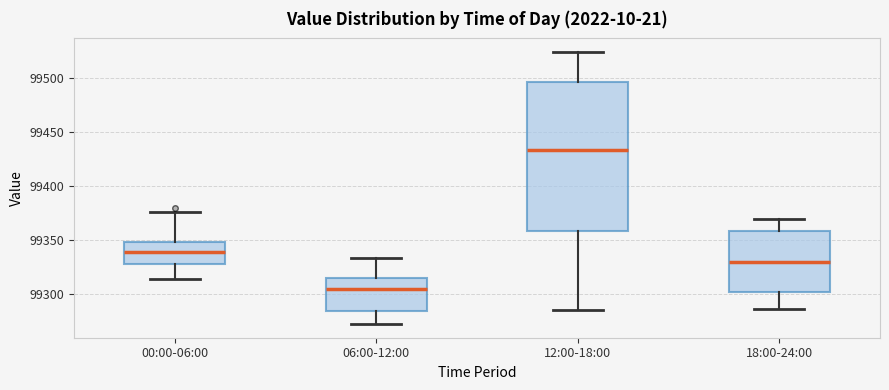

Which box has the lowest median line?

06:00-12:00